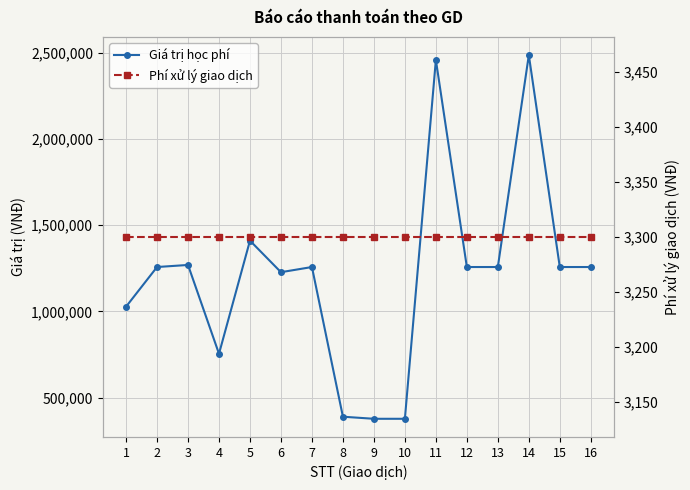

What is the total value across all series at 16?

1260300